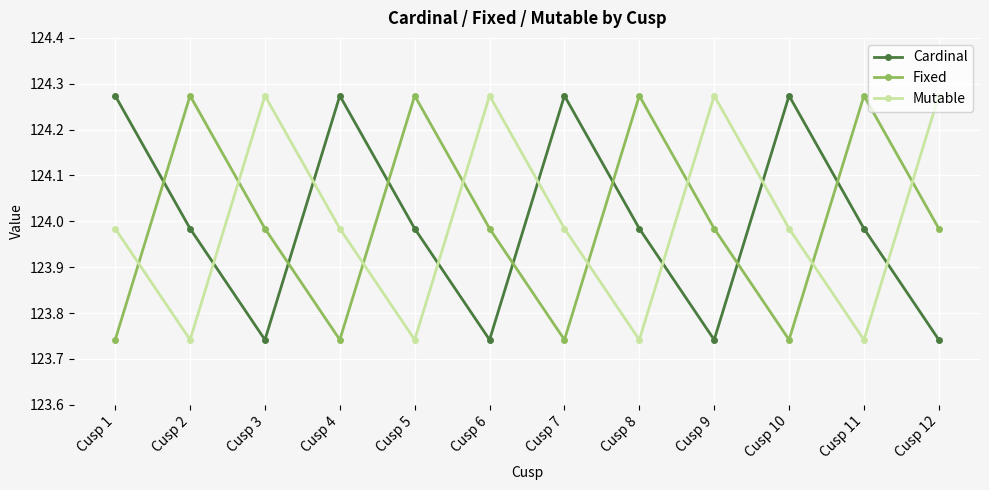

True or false: Mutable and Fixed cross at least once.

True